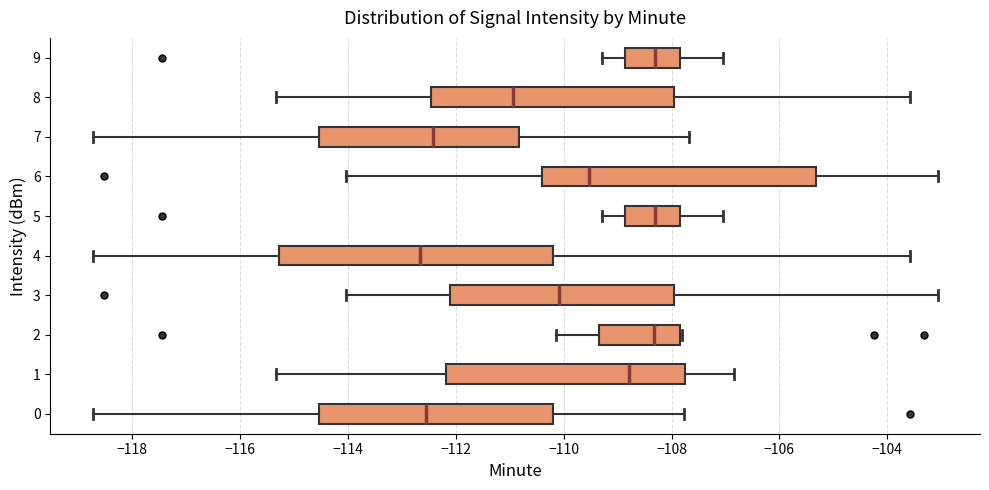

Reading bottom to top, transcribe this box plot: for each box, give where its median line is, the range the box spans, and where its two whiskers end, as read against the x-axis. The values are not printed on the chart, so give them approximately, as read against the axis.

0: median -112.6, box -114.6 to -110.2, whiskers -118.8 to -107.8
1: median -108.8, box -112.2 to -107.8, whiskers -115.4 to -106.8
2: median -108.4, box -109.4 to -107.8, whiskers -110.2 to -107.8
3: median -110.0, box -112.2 to -108.0, whiskers -114.0 to -103.0
4: median -112.6, box -115.2 to -110.2, whiskers -118.8 to -103.6
5: median -108.4, box -108.8 to -107.8, whiskers -109.2 to -107.0
6: median -109.6, box -110.4 to -105.4, whiskers -114.0 to -103.0
7: median -112.4, box -114.6 to -110.8, whiskers -118.8 to -107.6
8: median -111.0, box -112.4 to -108.0, whiskers -115.4 to -103.6
9: median -108.4, box -108.8 to -107.8, whiskers -109.2 to -107.0